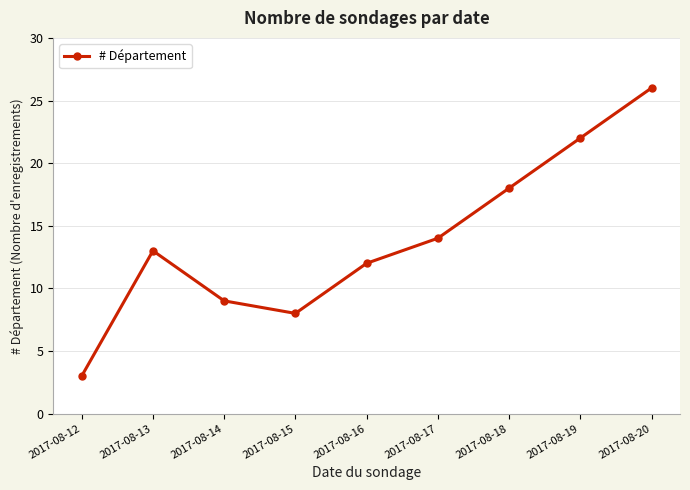

Between 2017-08-13 and 2017-08-16, which is larger?

2017-08-13